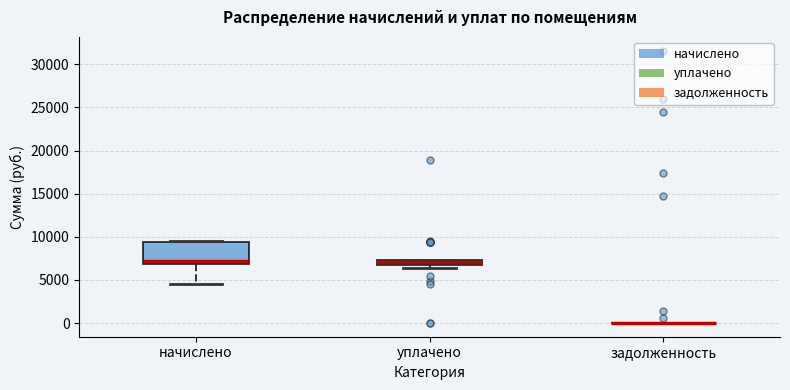

Which box is the tallest, from its lower edge to its upper edge?

начислено